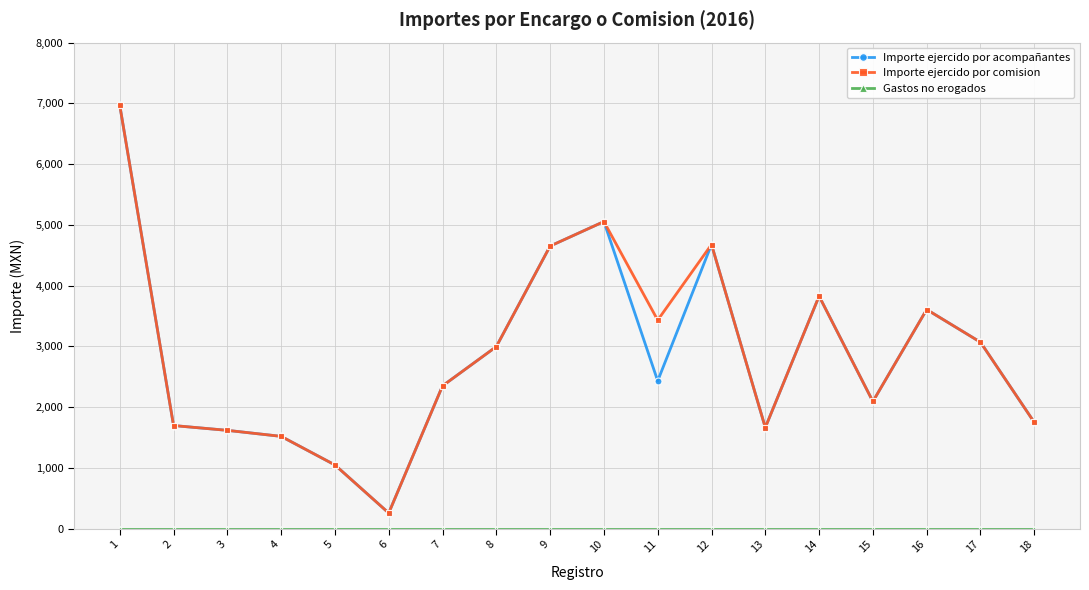

Read the Importe ejercido por comision value at 11.

3432.0